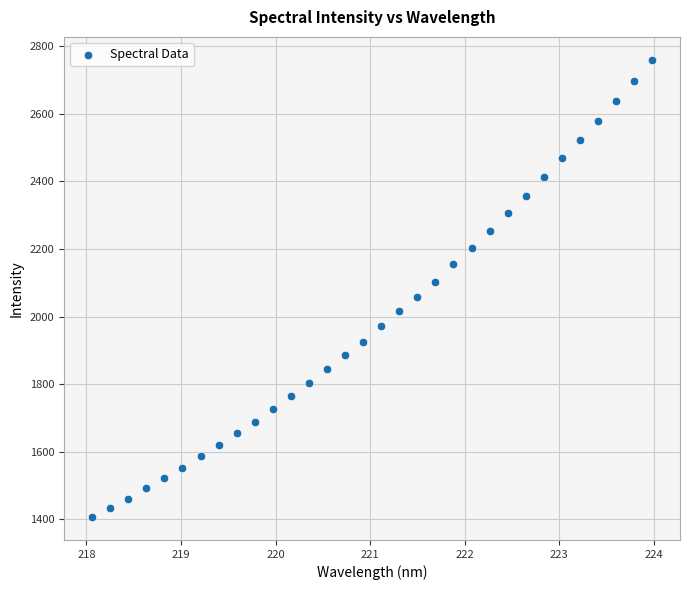

What is the range of X values (max minus min)?

5.9